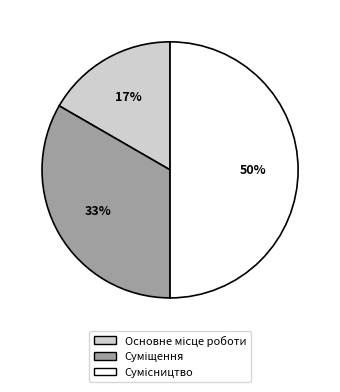

To the nearest percent, what is the average slice percentage?

33%